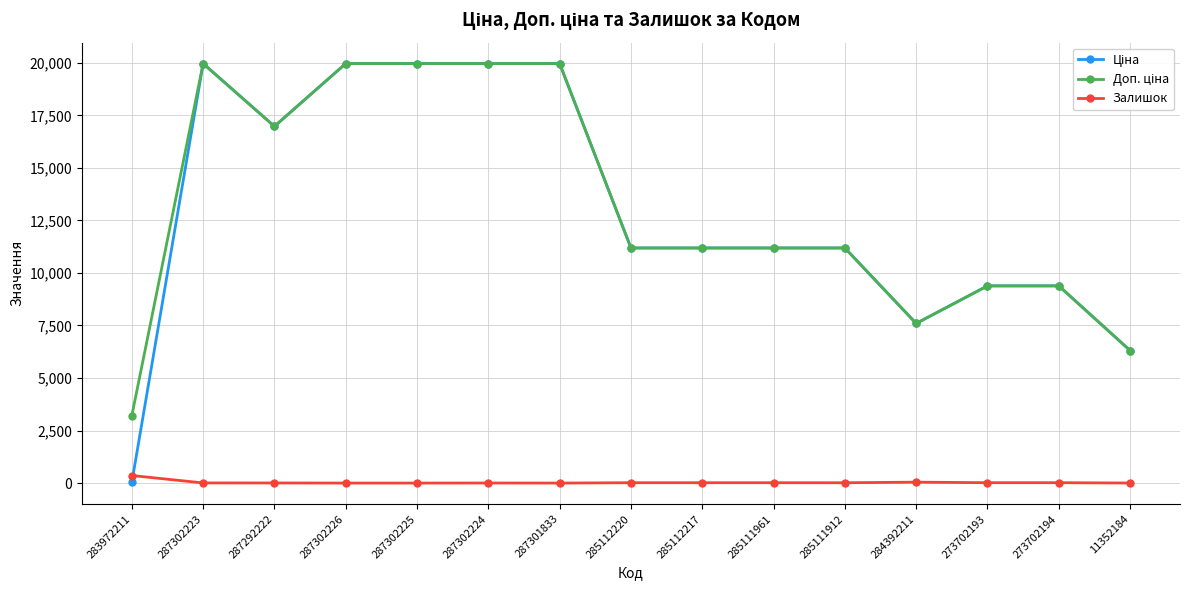

At how many categories does at least one series exceed 16724?

6